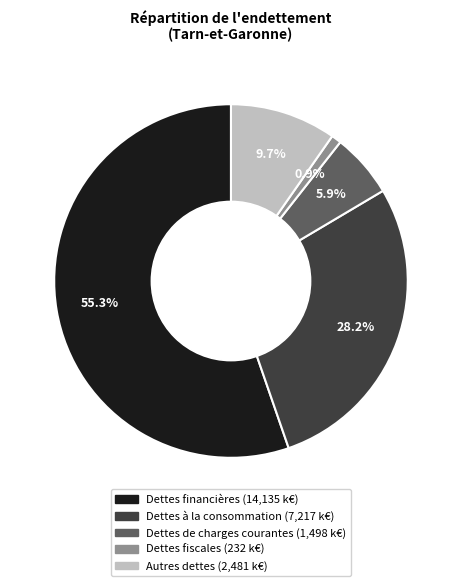

What is the ratio of the value at Dettes financières to the value at Dettes de charges courantes?

9.4